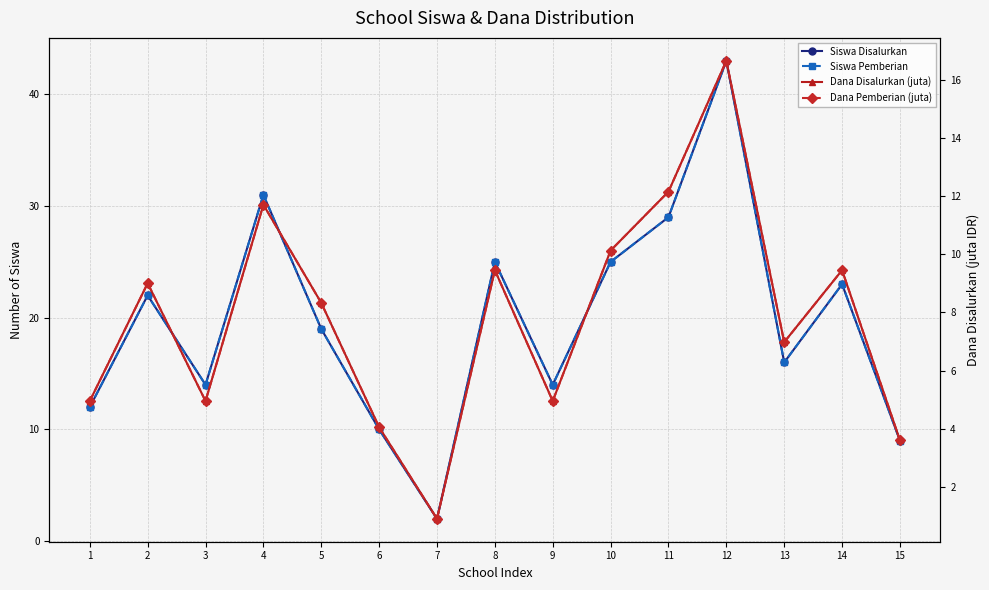

What are all the series names shown in the legend?

Siswa Disalurkan, Siswa Pemberian, Dana Disalurkan (juta), Dana Pemberian (juta)